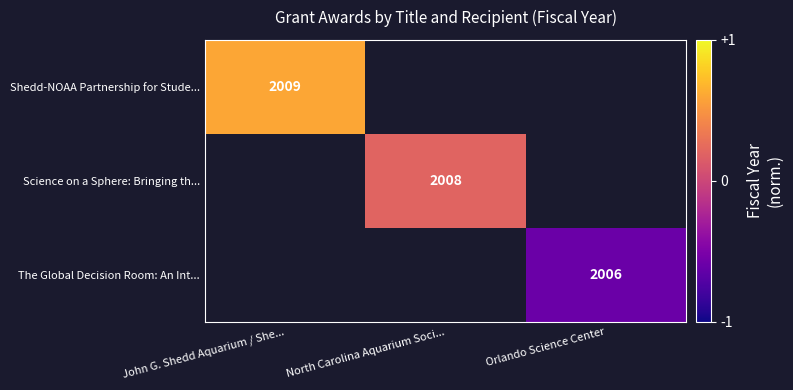

What is the smallest value displayed?

-0.6